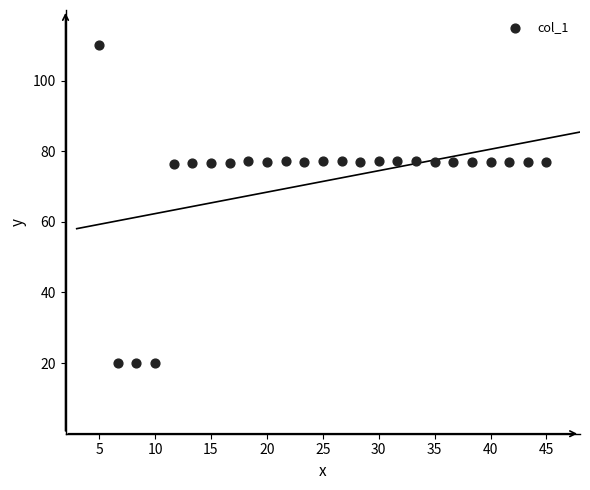

What is the range of Y values (max minus min)?

90.0